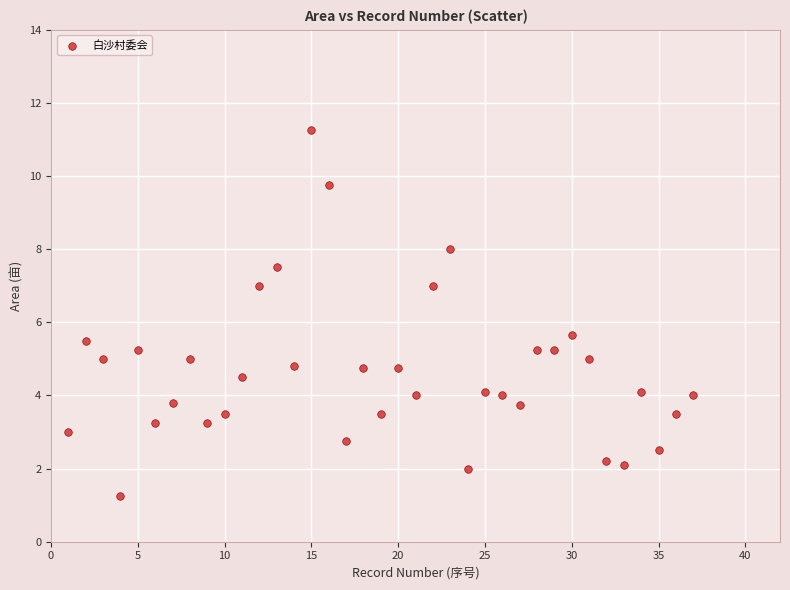

What Y value in the scatter plot is closest to 6?

5.7